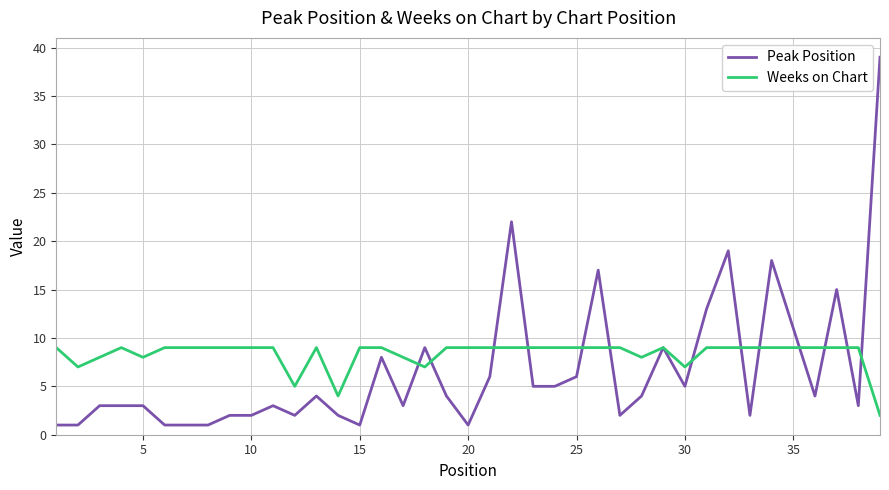

What is the maximum value for Weeks on Chart?

9